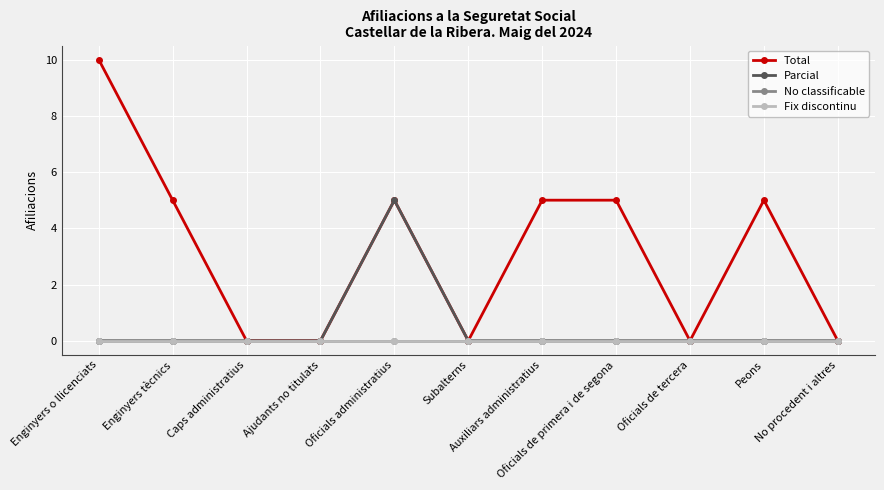

At which label is Fix discontinu closest to 0?

Enginyers o llicenciats